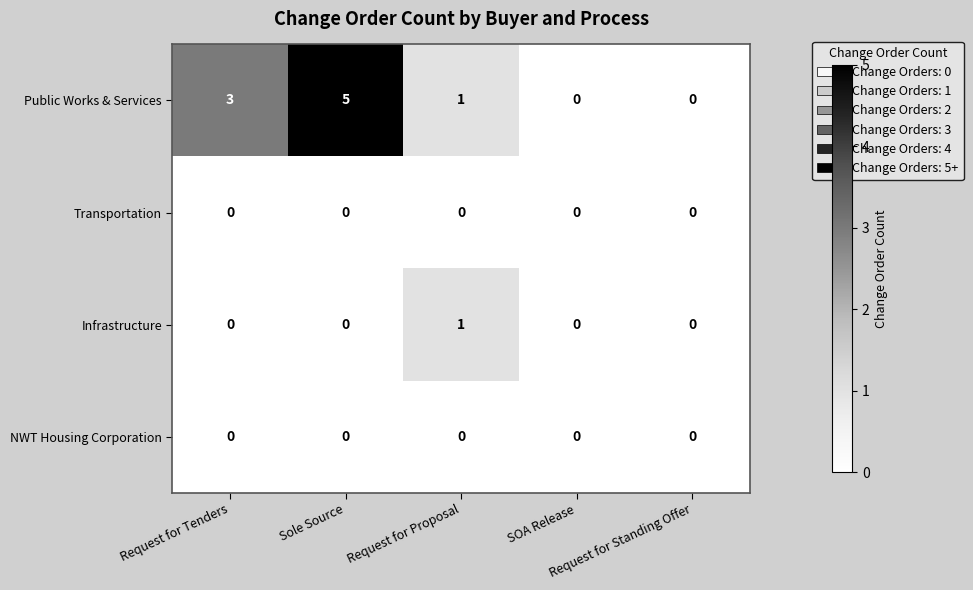

Which series has the largest total across all categories?

Public Works & Services